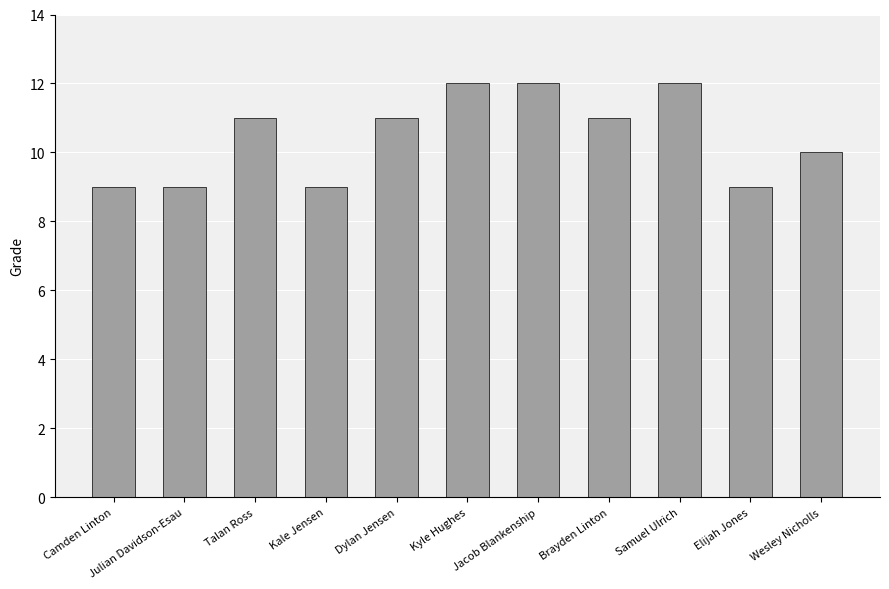

What is the smallest value displayed?

9